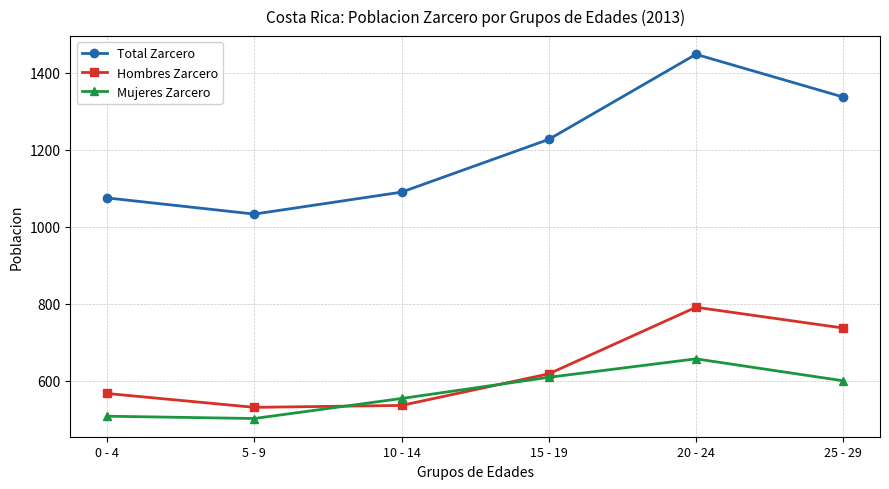

At how many categories does at least one series exceed 744?

6